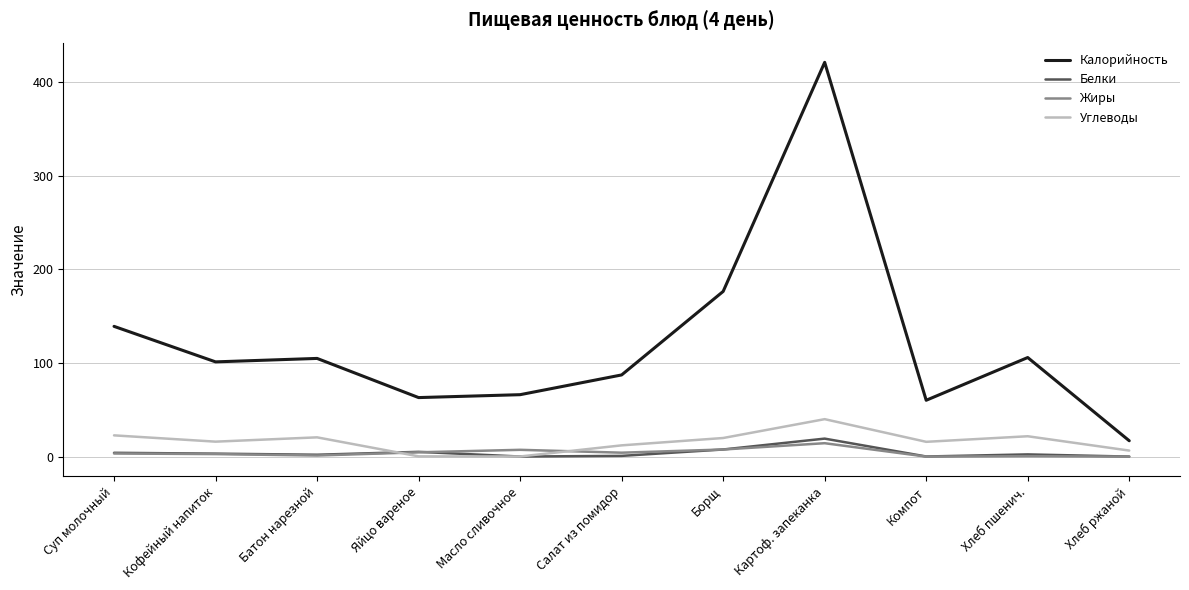

Does the chart have visible grid lines?

Yes